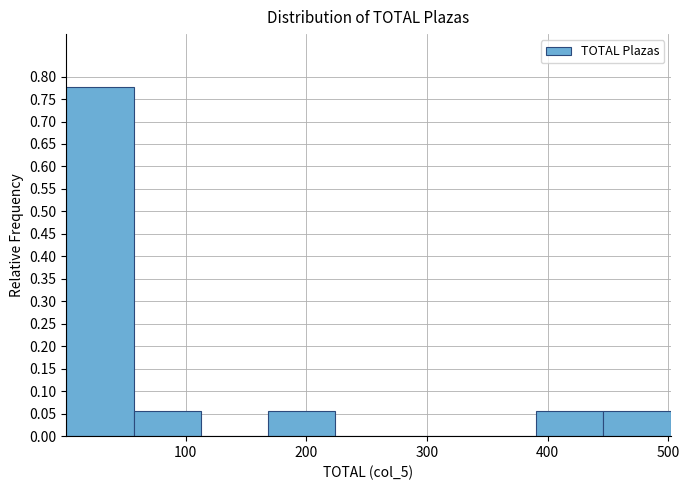

Reading left to right, transcribe this chart: for each bar, give the range it covers on the x-axis and its height. Neither the bar edges nor the heights are printed on the chart, so give them approximately, as read against the axes.

0 to 60: 0.780
60 to 110: 0.055
110 to 170: 0
170 to 220: 0.055
220 to 280: 0
280 to 340: 0
340 to 390: 0
390 to 450: 0.055
450 to 500: 0.055